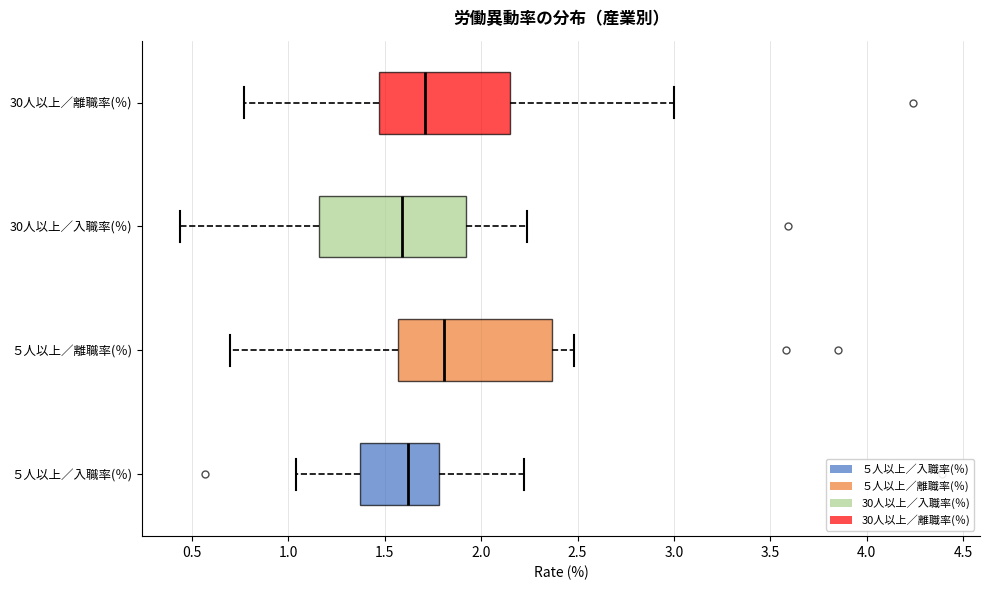

Where does the median line of the box for ５人以上／離職率(％) sit on the x-axis? The values are not printed on the chart, so give them approximately, as read against the axis.

1.80